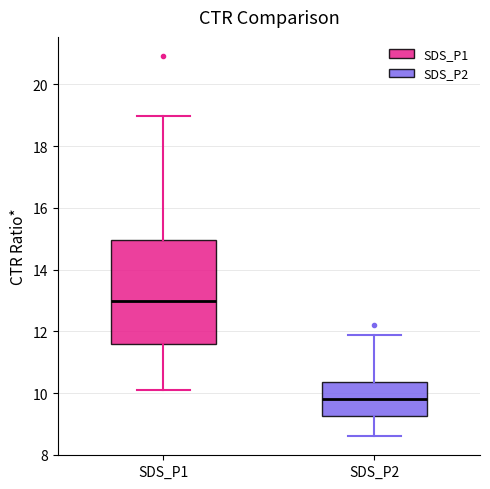

Reading left to right, transcribe this box plot: for each box, give where its median line is, the range the box spans, and where its two whiskers end, as read against the y-axis. The values are not printed on the chart, so give them approximately, as read against the axis.

SDS_P1: median 13.0, box 11.6 to 15.0, whiskers 10.2 to 19.0
SDS_P2: median 9.8, box 9.2 to 10.4, whiskers 8.6 to 11.8